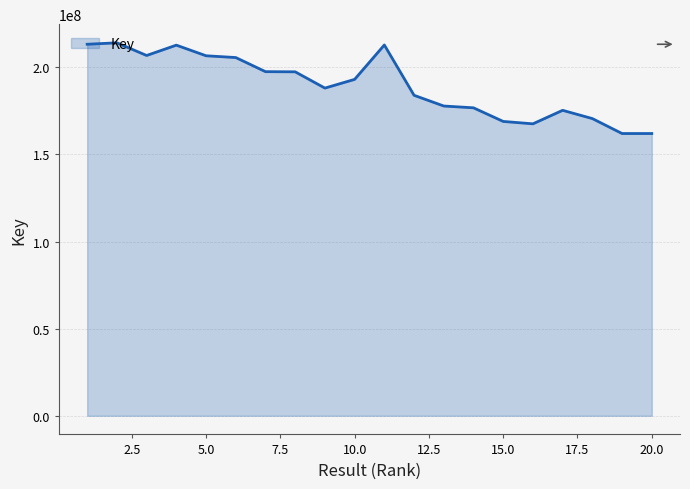

What is the difference between the maximum and minimum values?

52061487